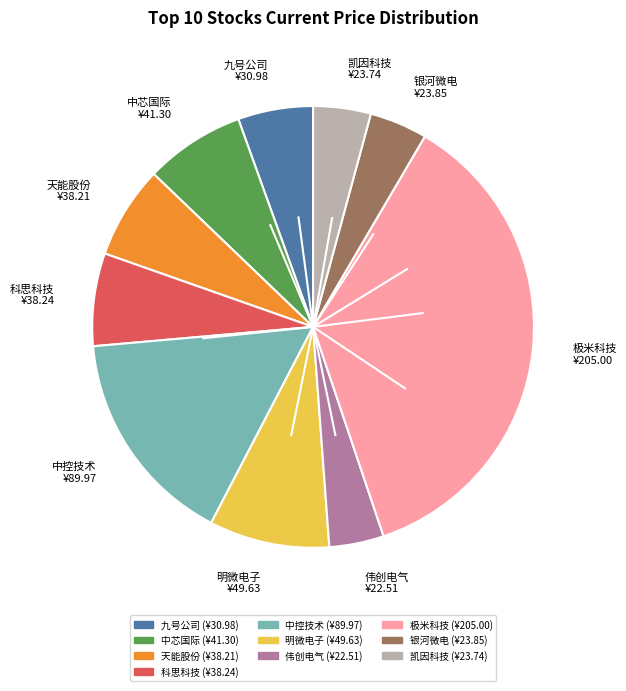

Does 九号公司 account for over 50% of the chart?

No